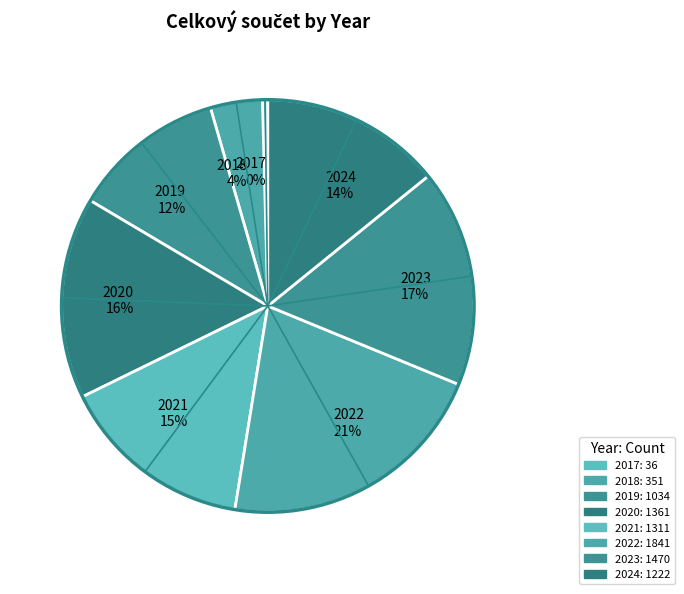

Combined, do 2022 21% and 2018 4% account for over 50%?

No